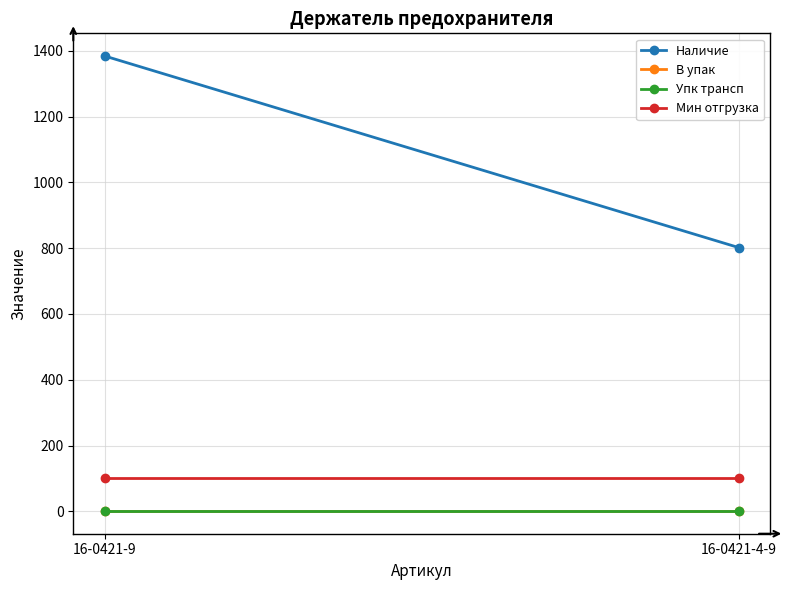

What is the value of the Наличие point at the 1st from the left?

1384